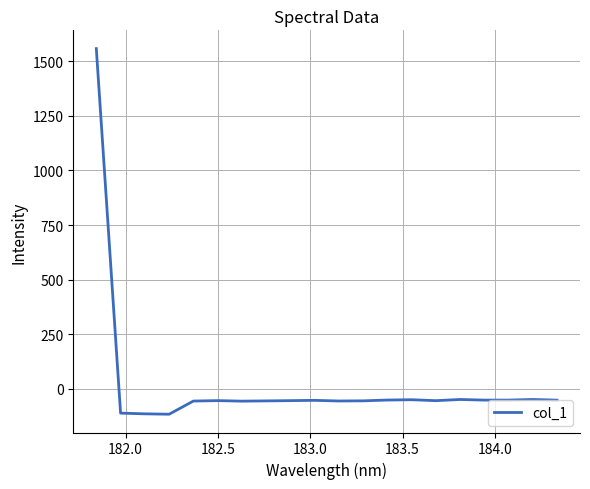

What is the smallest value displayed?

-116.6